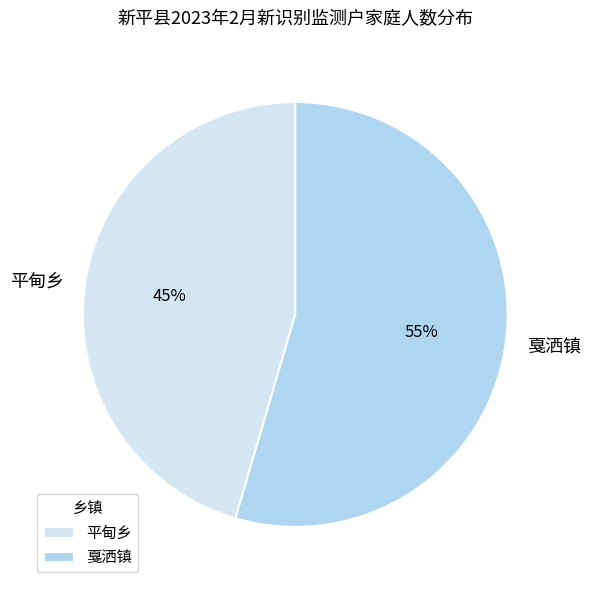

Do 平甸乡 and 戛洒镇 together represent more than half of the pie?

Yes